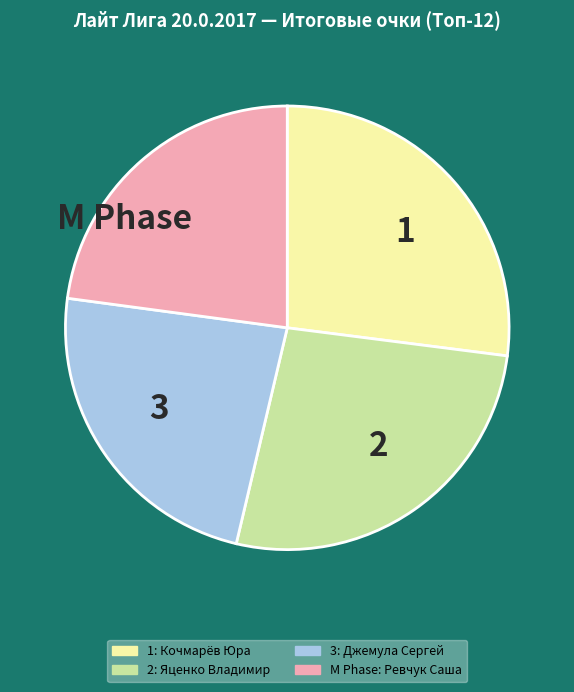

Is there any slice that represents more than half of the pie?

No